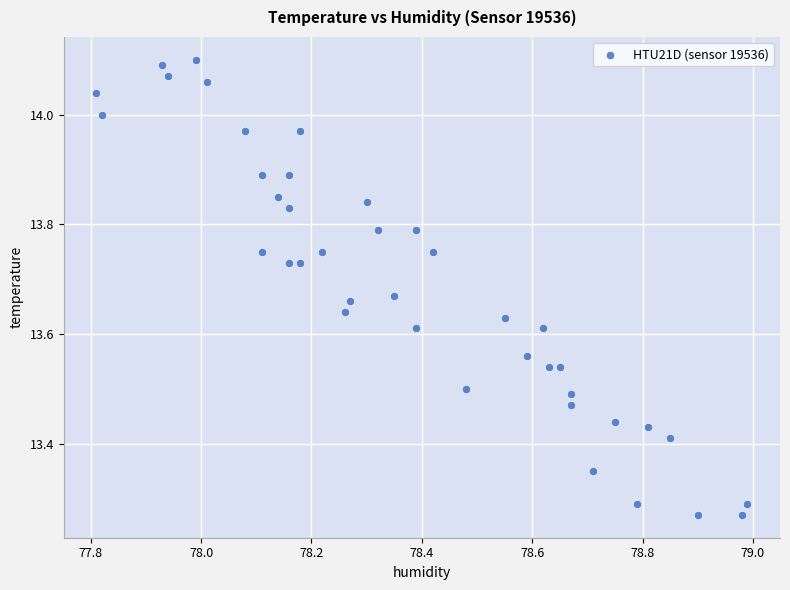

What is the range of X values (max minus min)?

1.2